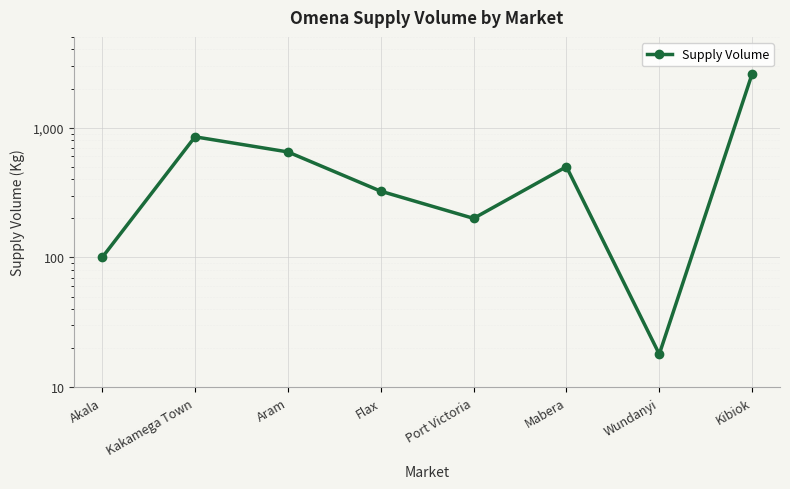

Between Akala and Aram, which is larger?

Aram